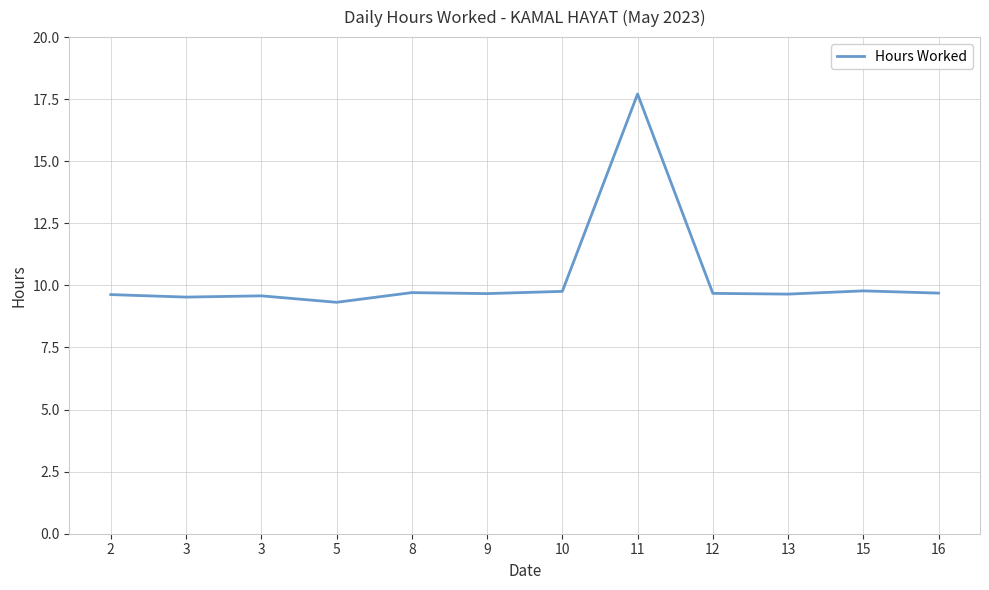

How many lines are shown in the chart?

1